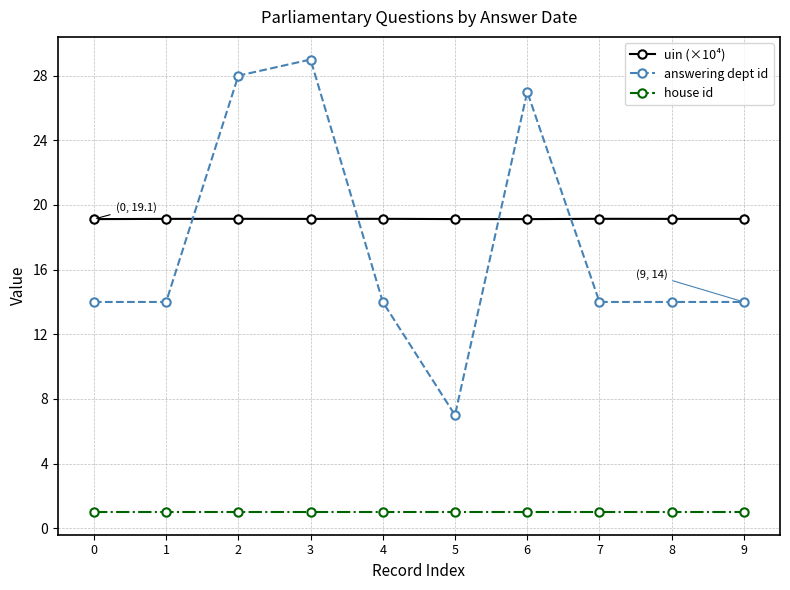

Rank the series by their maximum value, from lowest to highest.

house id, uin (×10⁴), answering dept id